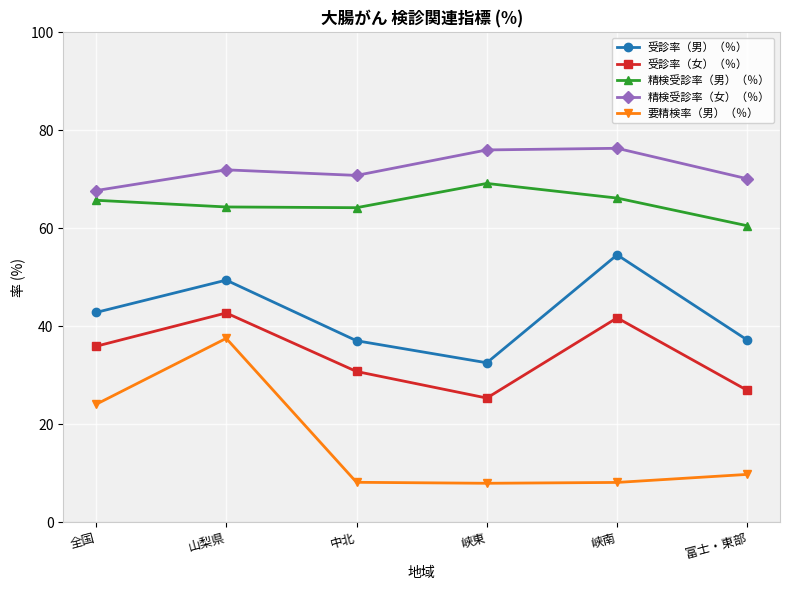

What is the label of the 2nd point from the right?

峡南